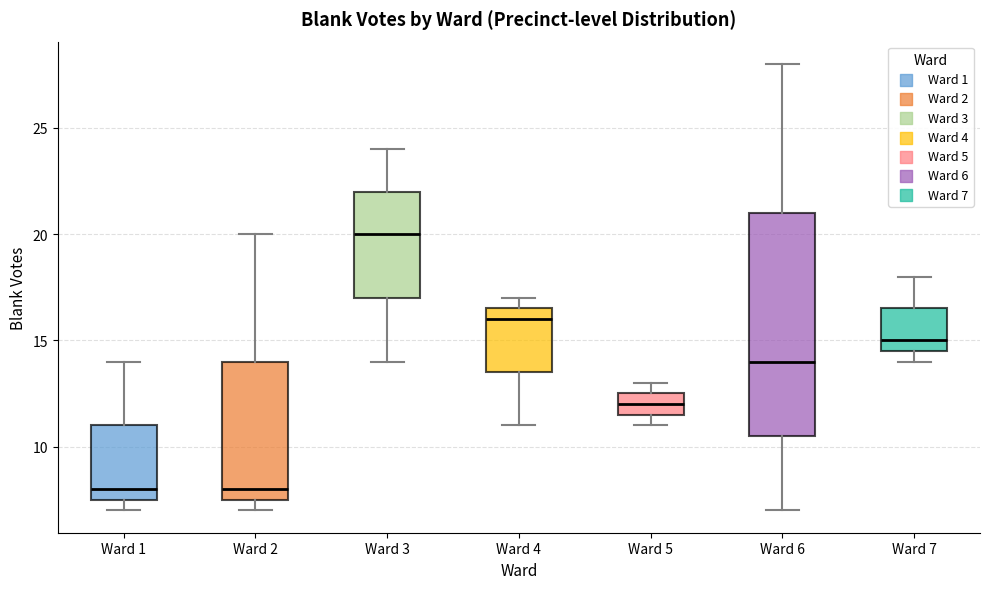

Where is the lower edge of the box for Ward 6 on the y-axis? The values are not printed on the chart, so give them approximately, as read against the axis.

10.5